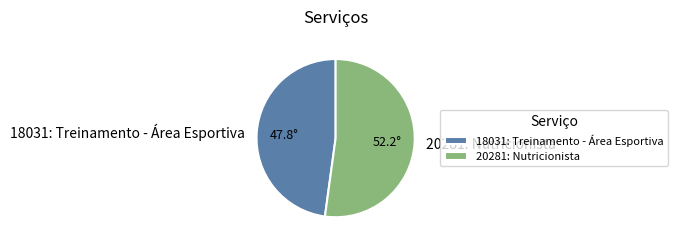

Is the sum of 20281: Nutricionista and 18031: Treinamento - Área Esportiva greater than half?

Yes